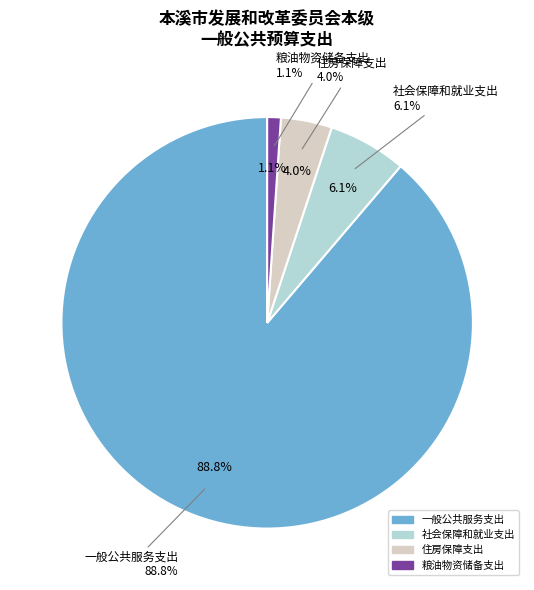

To the nearest percent, what percentage of the pie is 粮油物资储备支出?

1%